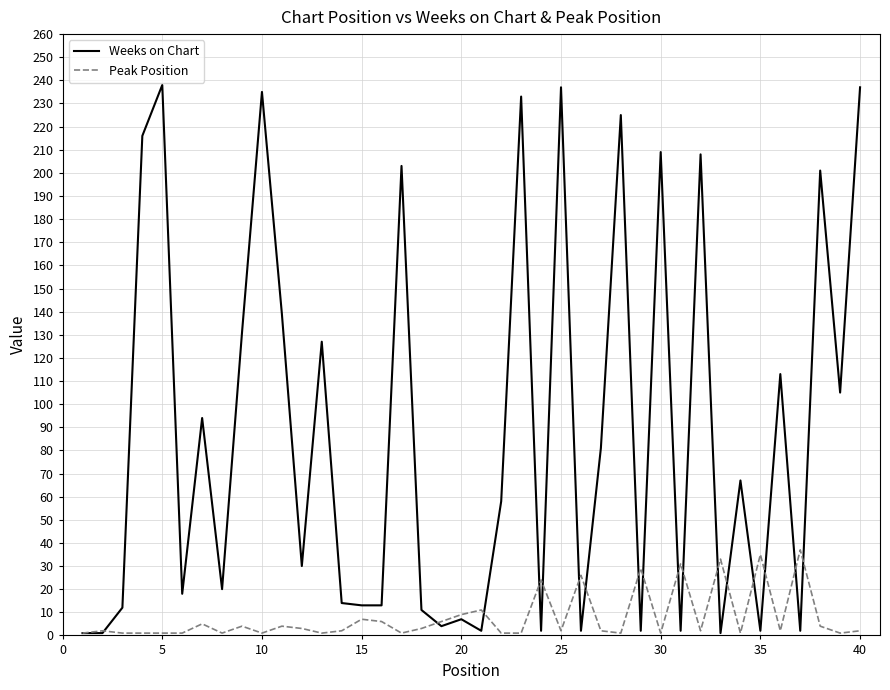

Which series has the largest range (max minus min)?

Weeks on Chart